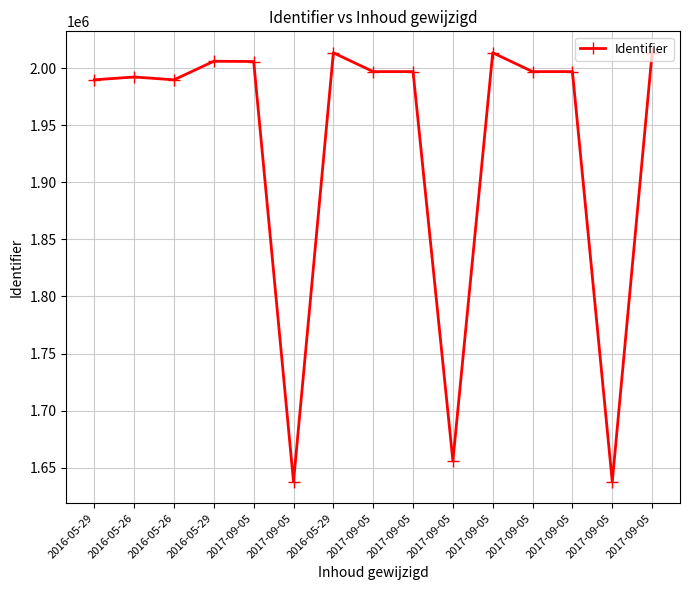

How many series are shown in this chart?

1